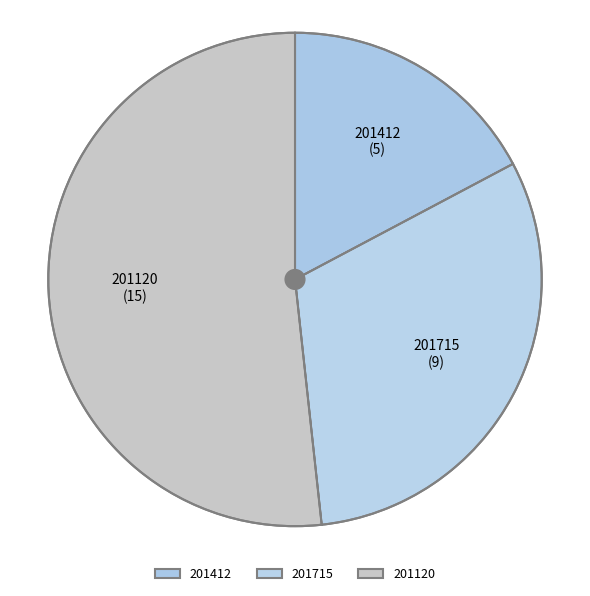

Combined, do 201120 and 201412 account for over 50%?

Yes